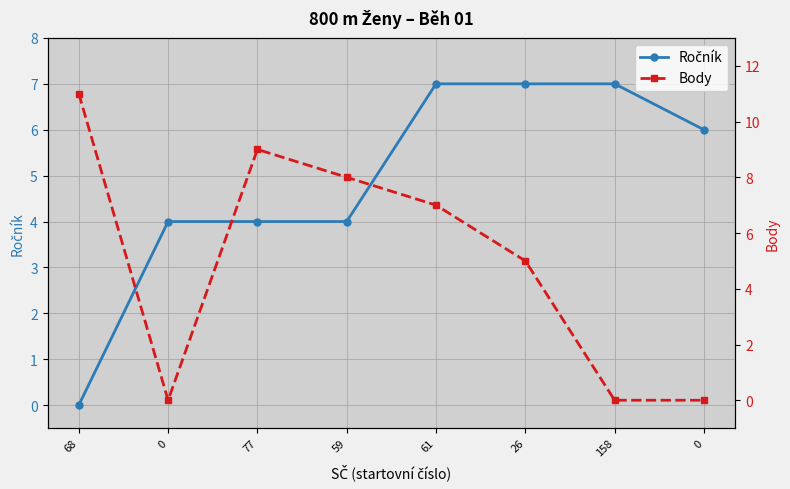

What is the value of the Ročník point at the 3rd from the left?

4